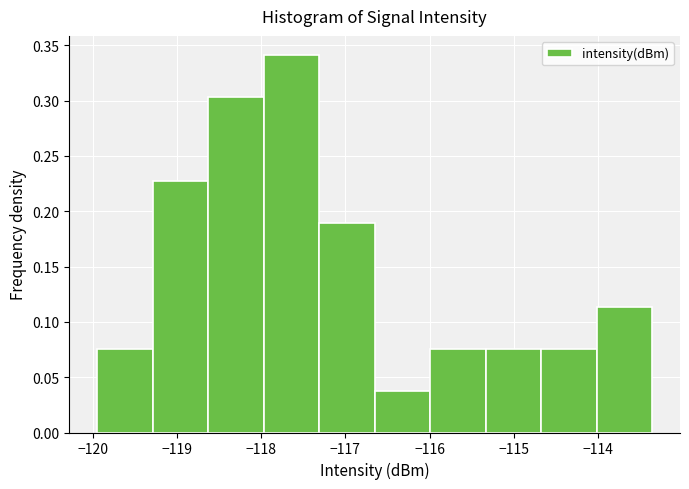

Reading left to right, list every bar in this chart as the range it spans on the x-axis followed by its height. Neither the bar edges nor the heights are printed on the chart, so give them approximately, as read against the axes.

-119.9 to -119.3: 0.075
-119.3 to -118.6: 0.230
-118.6 to -118.0: 0.305
-118.0 to -117.3: 0.340
-117.3 to -116.7: 0.190
-116.7 to -116.0: 0.040
-116.0 to -115.3: 0.075
-115.3 to -114.7: 0.075
-114.7 to -114.0: 0.075
-114.0 to -113.4: 0.115